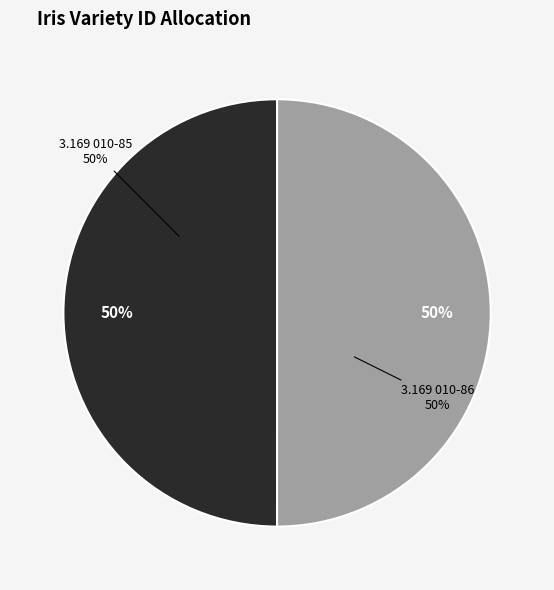

What is the majority slice?

3.169 010-86